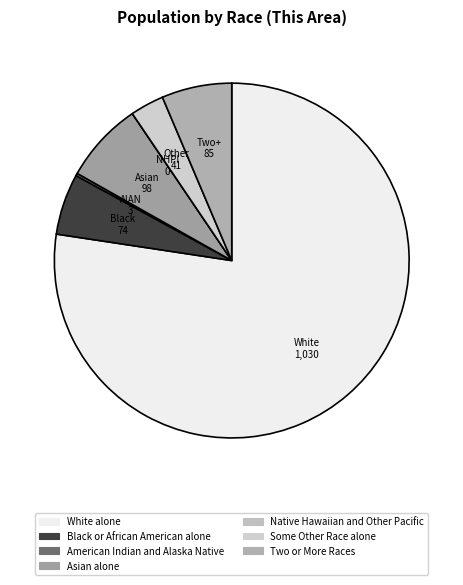

Is it true that Two or More Races is 13% of the pie?

False